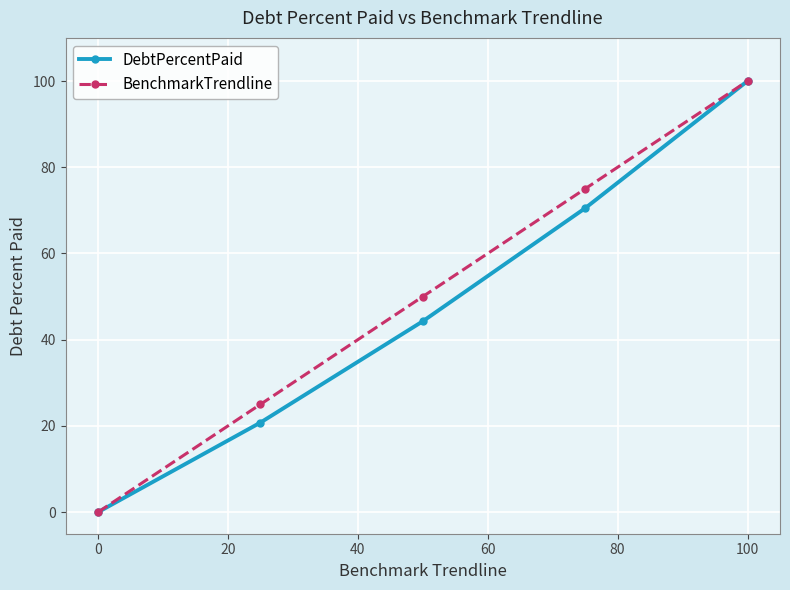

What is the highest value of the BenchmarkTrendline series?

100.0